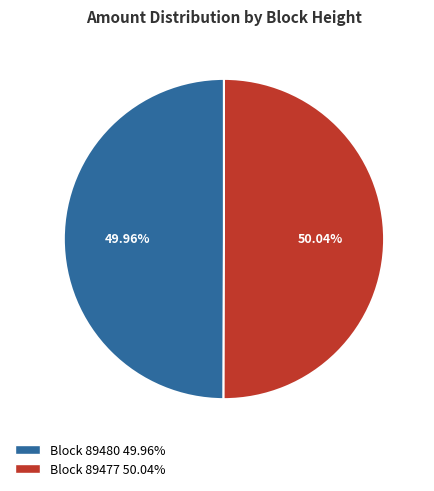

Is there a majority slice in this chart?

Yes